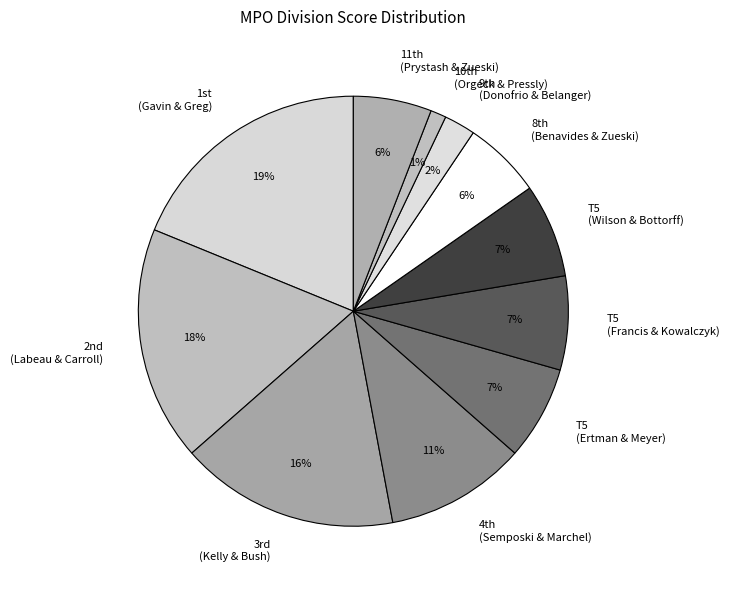

How many slices are in this pie chart?

11